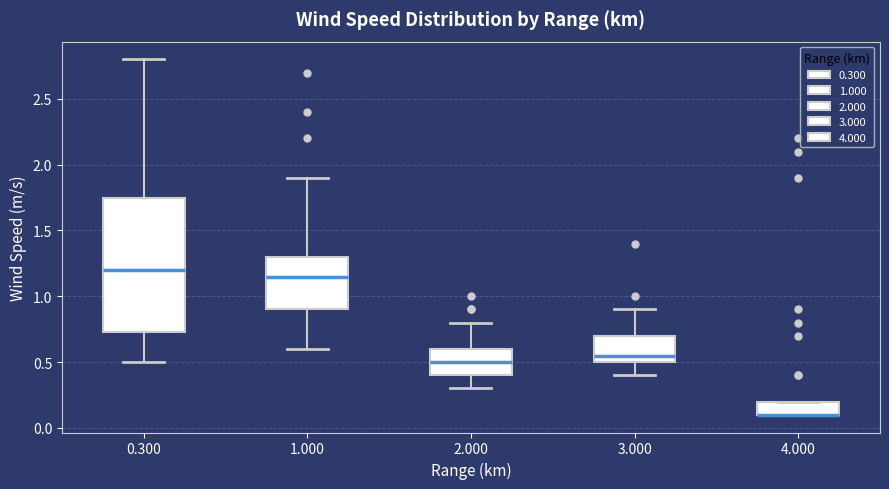

Reading left to right, transcribe this box plot: for each box, give where its median line is, the range the box spans, and where its two whiskers end, as read against the y-axis. The values are not printed on the chart, so give them approximately, as read against the axis.

0.300: median 1.20, box 0.75 to 1.75, whiskers 0.50 to 2.80
1.000: median 1.15, box 0.90 to 1.30, whiskers 0.60 to 1.90
2.000: median 0.50, box 0.40 to 0.60, whiskers 0.30 to 0.80
3.000: median 0.55, box 0.50 to 0.70, whiskers 0.40 to 0.90
4.000: median 0.10 (drawn on the box's lower edge), box 0.10 to 0.20, whiskers 0.10 to 0.20